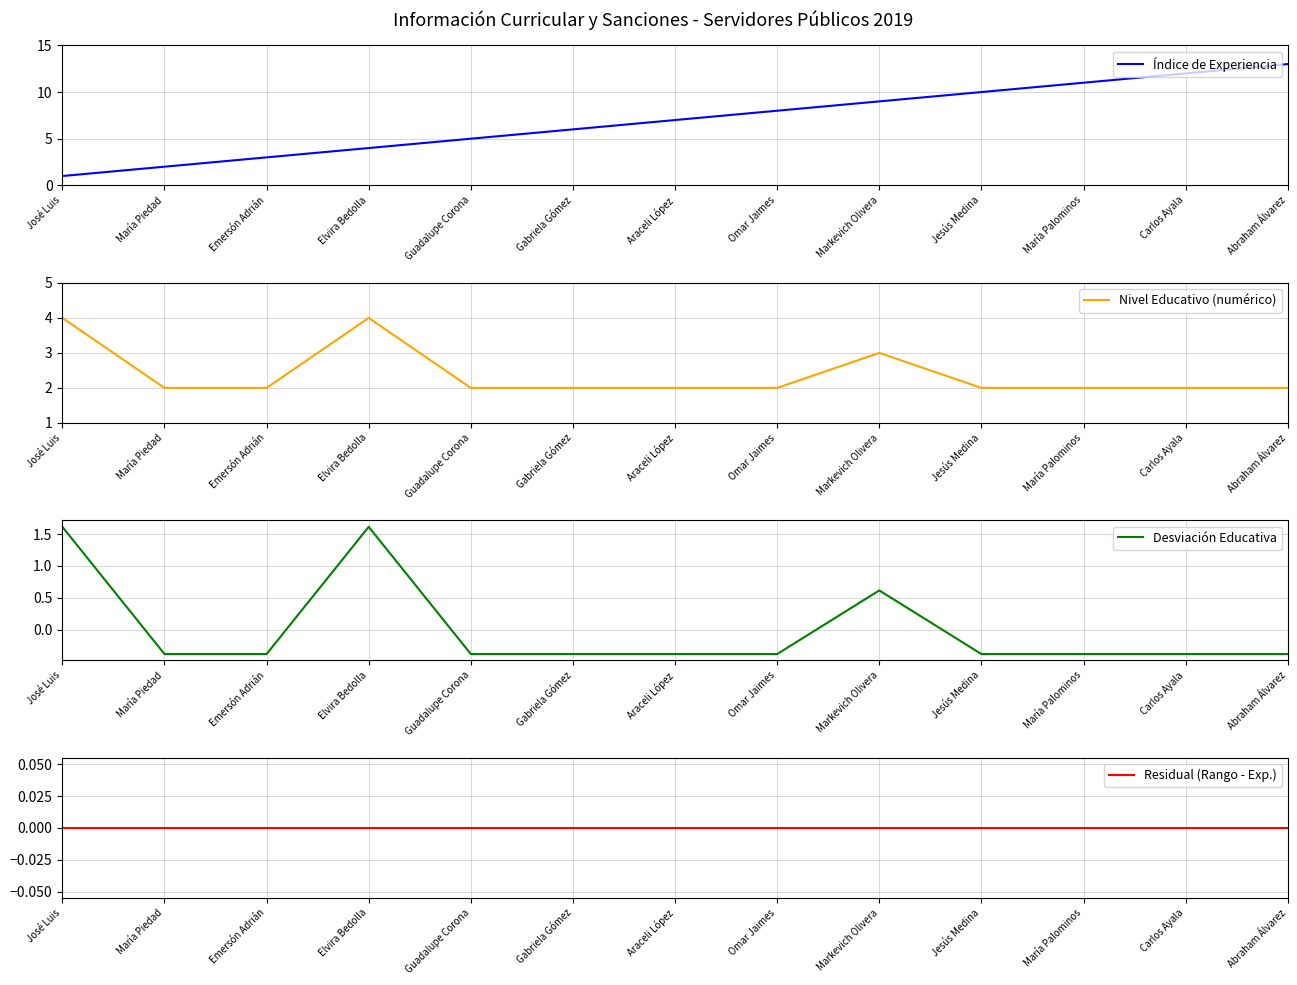

What is the highest value of the Índice de Experiencia series?

13